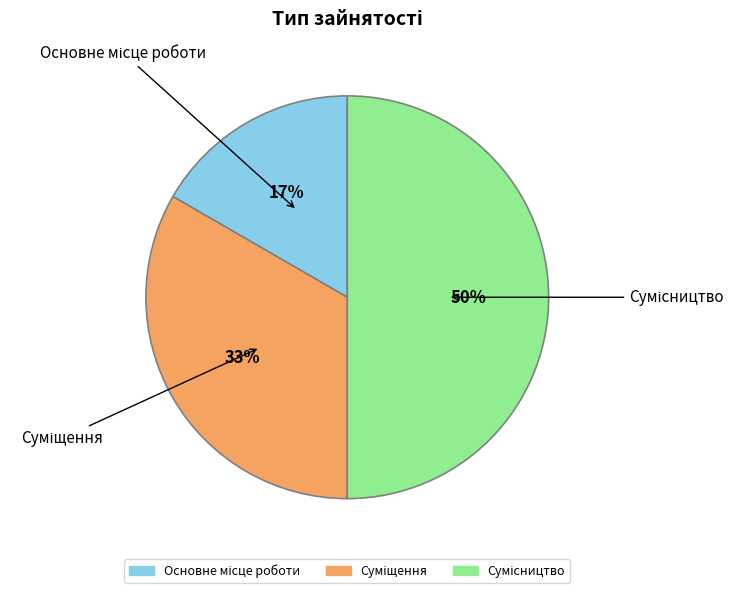

To the nearest percent, what is the difference between the largest and smallest slice percentages?

33%